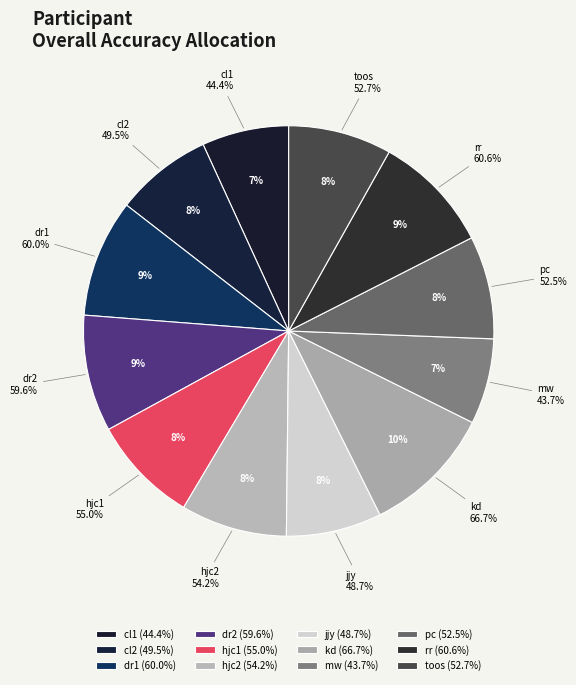

Is cl1 the majority of the pie?

No